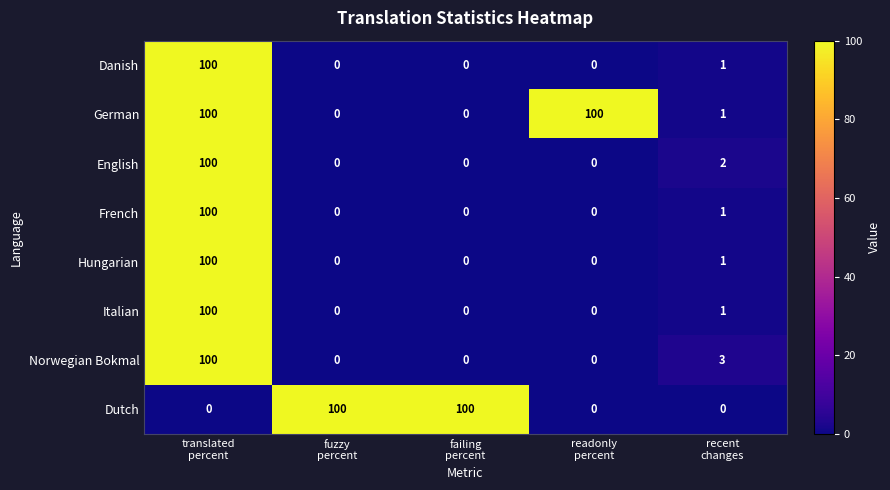

What is the greatest value displayed?

100